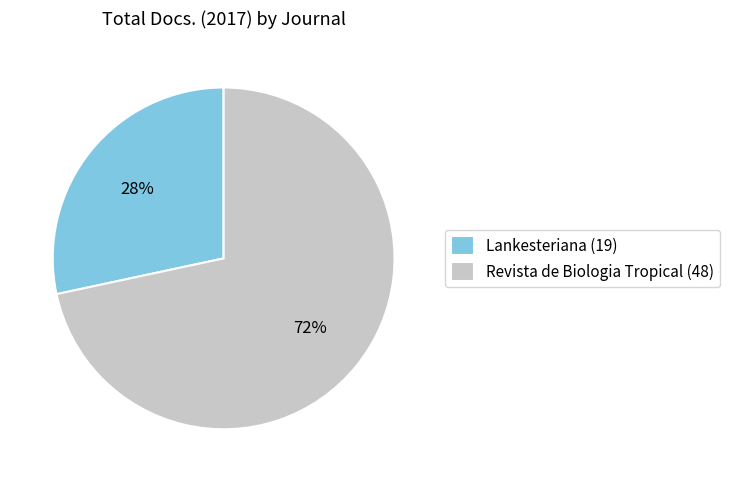

Is the sum of Lankesteriana (19) and Revista de Biologia Tropical (48) greater than half?

Yes